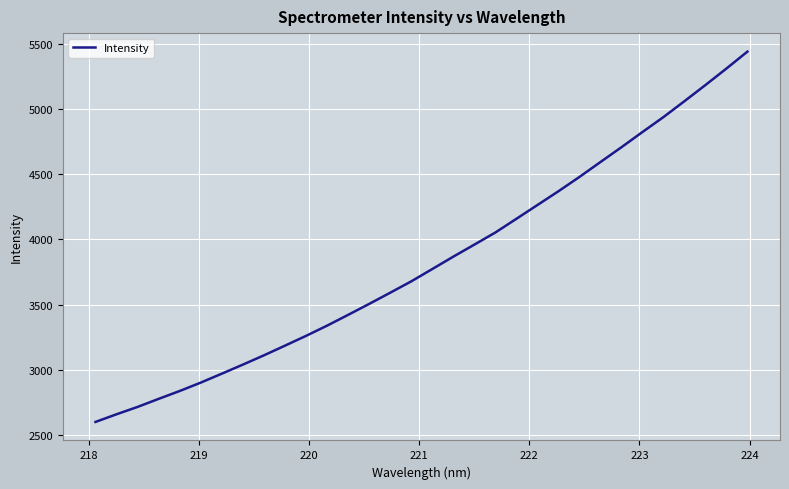

What is the difference between the maximum and minimum values?

2840.9